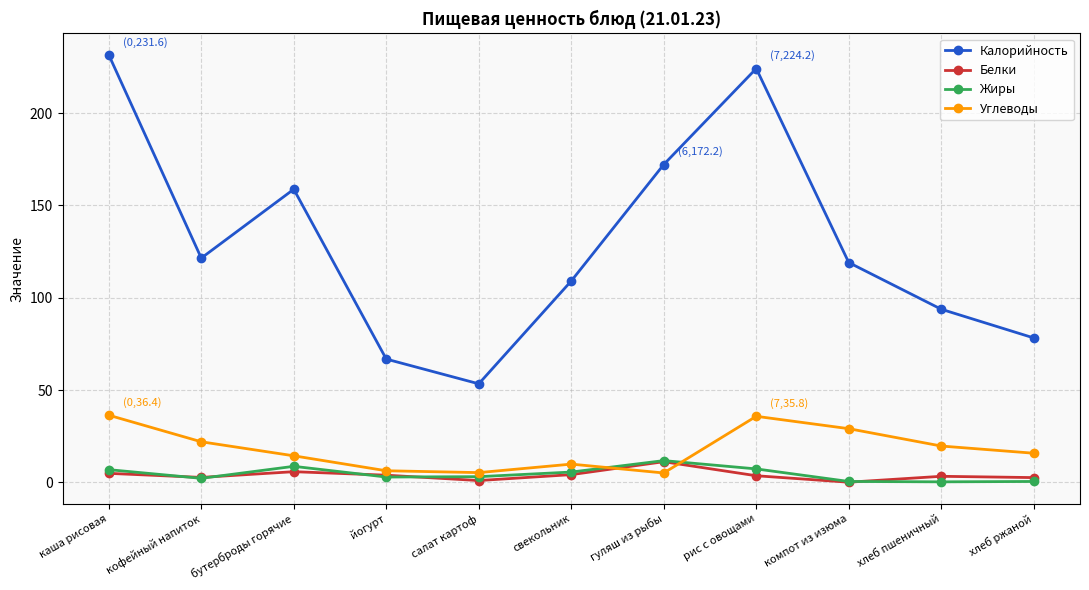

What is the difference between the second highest and second lowest values in the Калорийность series?

157.4